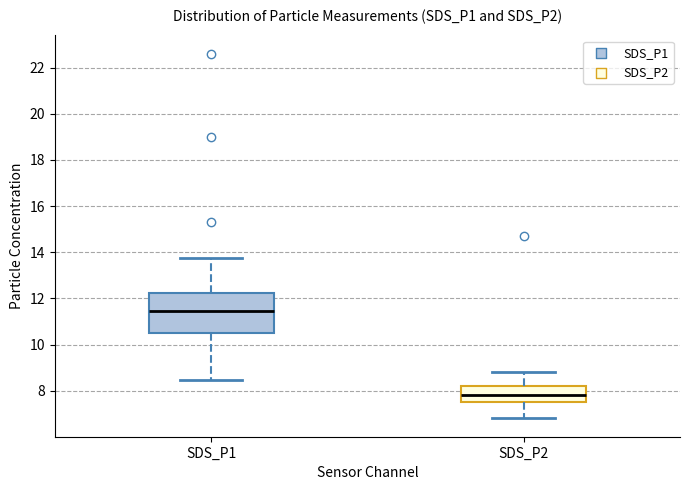

Where is the upper edge of the box for SDS_P2 on the y-axis? The values are not printed on the chart, so give them approximately, as read against the axis.

8.2